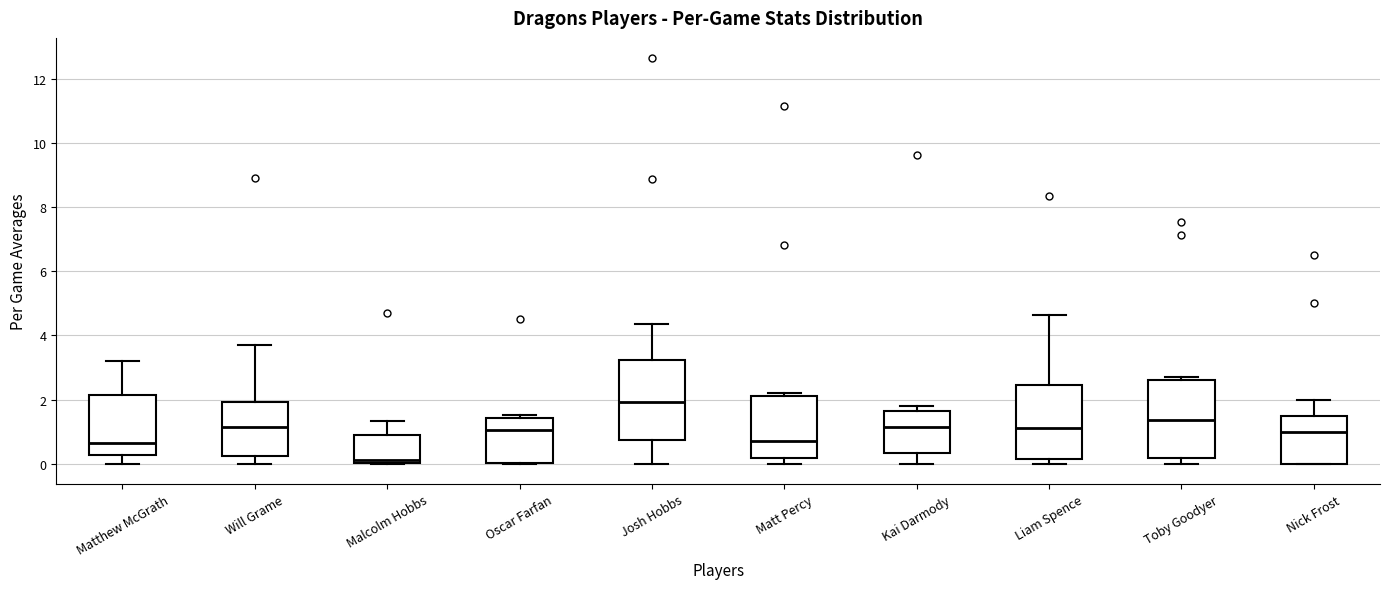

Reading left to right, transcribe this box plot: for each box, give where its median line is, the range the box spans, and where its two whiskers end, as read against the y-axis. The values are not printed on the chart, so give them approximately, as read against the axis.

Matthew McGrath: median 0.6, box 0.2 to 2.2, whiskers 0.0 to 3.2
Will Grame: median 1.2, box 0.2 to 2.0, whiskers 0.0 to 3.8
Malcolm Hobbs: median 0.2, box 0.0 to 0.8, whiskers 0.0 to 1.4
Oscar Farfan: median 1.0, box 0.0 to 1.4, whiskers 0.0 to 1.6
Josh Hobbs: median 2.0, box 0.8 to 3.2, whiskers 0.0 to 4.4
Matt Percy: median 0.8, box 0.2 to 2.0, whiskers 0.0 to 2.2
Kai Darmody: median 1.2, box 0.4 to 1.6, whiskers 0.0 to 1.8
Liam Spence: median 1.2, box 0.2 to 2.4, whiskers 0.0 to 4.6
Toby Goodyer: median 1.4, box 0.2 to 2.6, whiskers 0.0 to 2.8
Nick Frost: median 1.0, box 0.0 to 1.6, whiskers 0.0 to 2.0